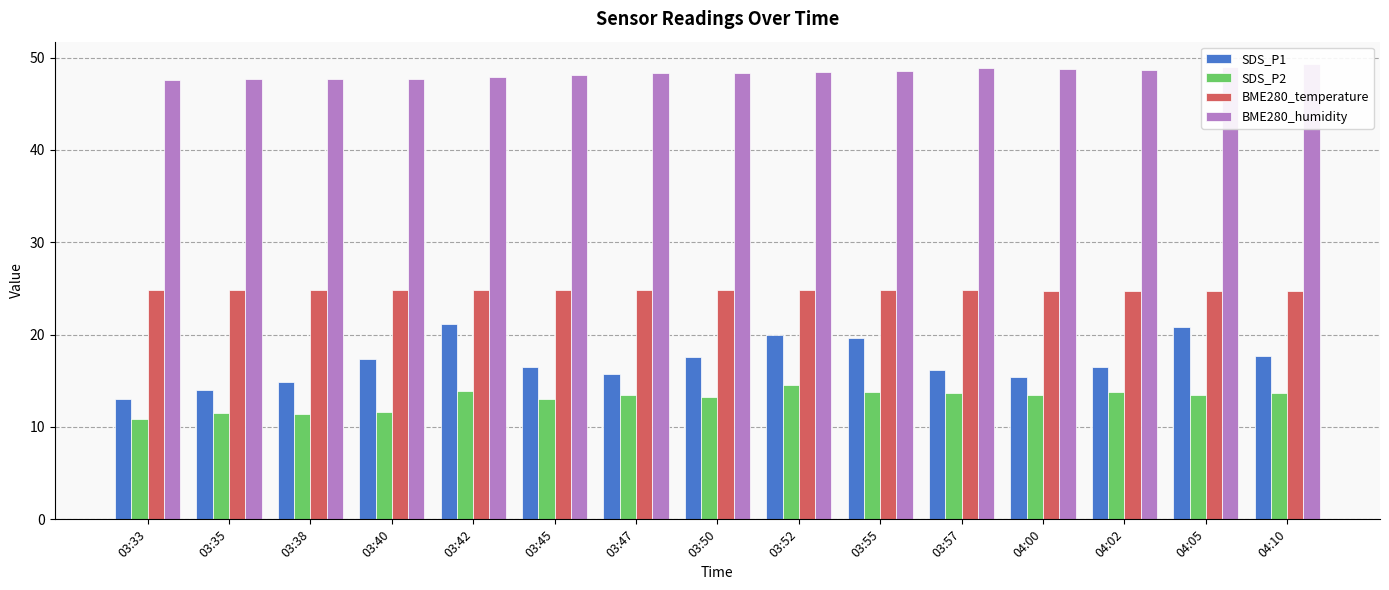

Is the value of BME280_humidity at 03:40 greater than the value of SDS_P1 at 03:33?

Yes